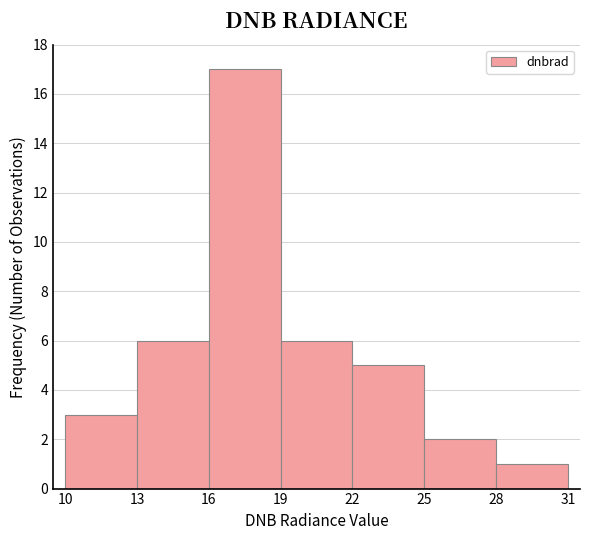

Which range on the x-axis has the tallest bar?

16 to 19